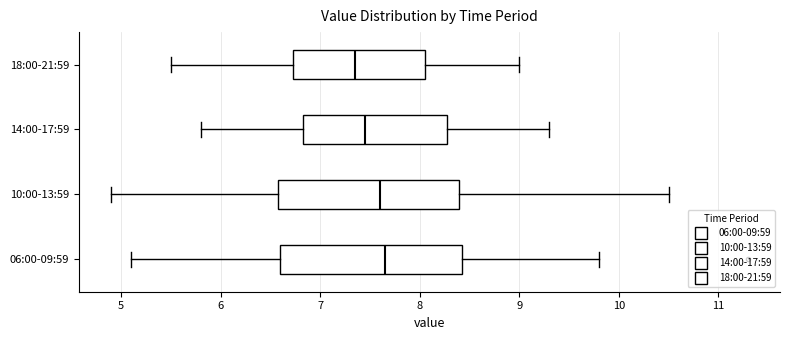

Reading bottom to top, transcribe this box plot: for each box, give where its median line is, the range the box spans, and where its two whiskers end, as read against the x-axis. The values are not printed on the chart, so give them approximately, as read against the axis.

06:00-09:59: median 7.7, box 6.6 to 8.4, whiskers 5.1 to 9.8
10:00-13:59: median 7.6, box 6.6 to 8.4, whiskers 4.9 to 10.5
14:00-17:59: median 7.5, box 6.8 to 8.3, whiskers 5.8 to 9.3
18:00-21:59: median 7.4, box 6.7 to 8.1, whiskers 5.5 to 9.0